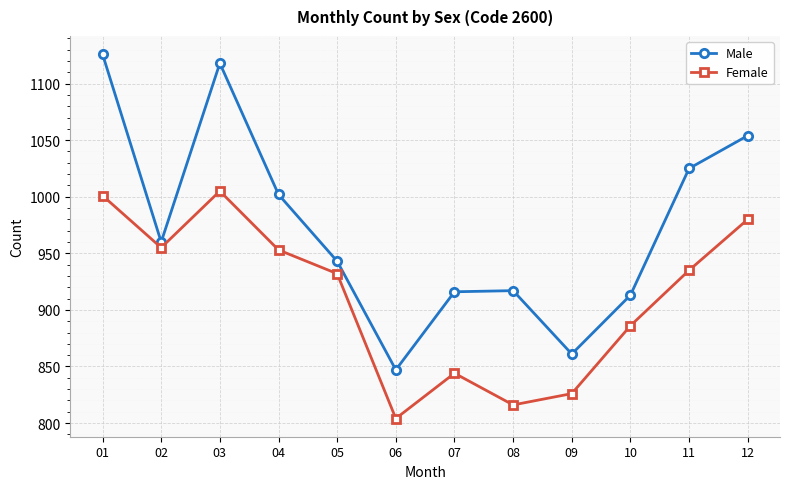

Where is Female nearest to the value 904?

10